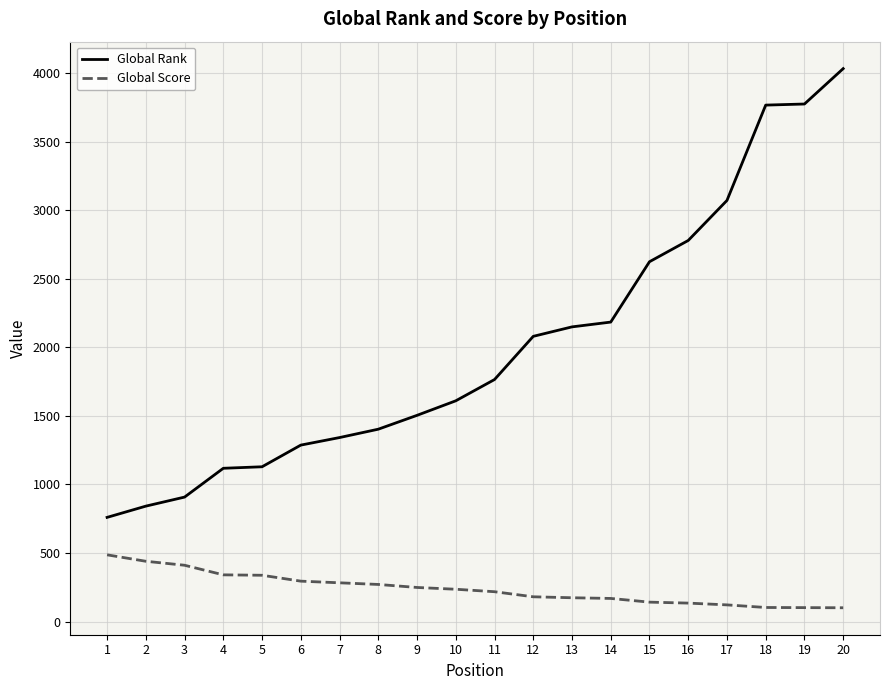

True or false: Global Rank and Global Score cross at least once.

False